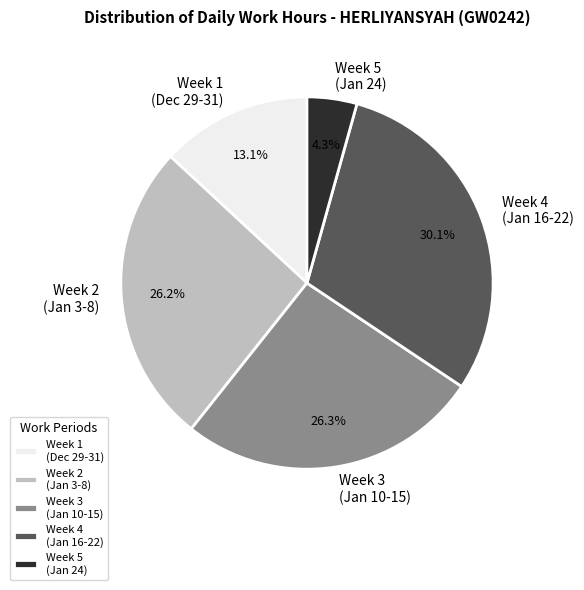

What is the largest slice in the pie chart?

Week 4 (Jan 16-22)